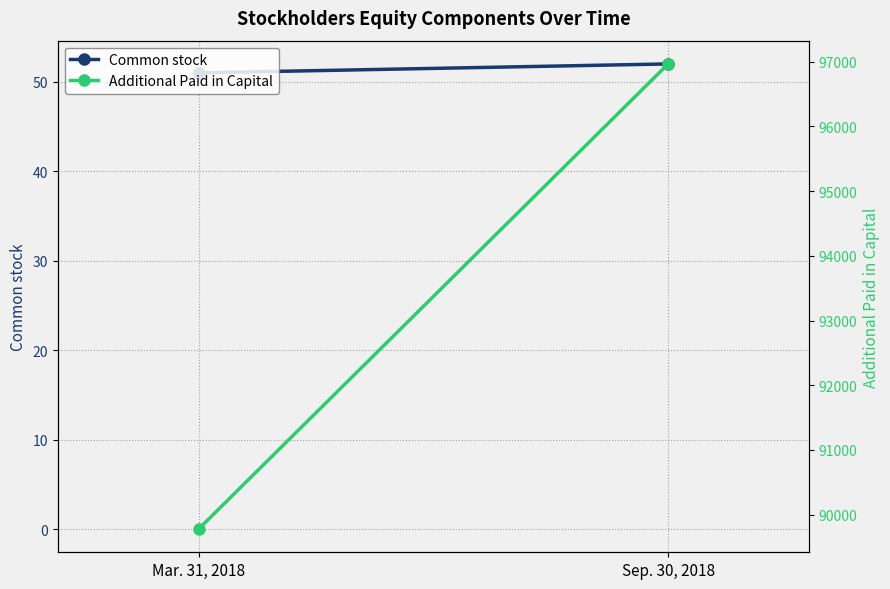

How many series are shown in this chart?

2